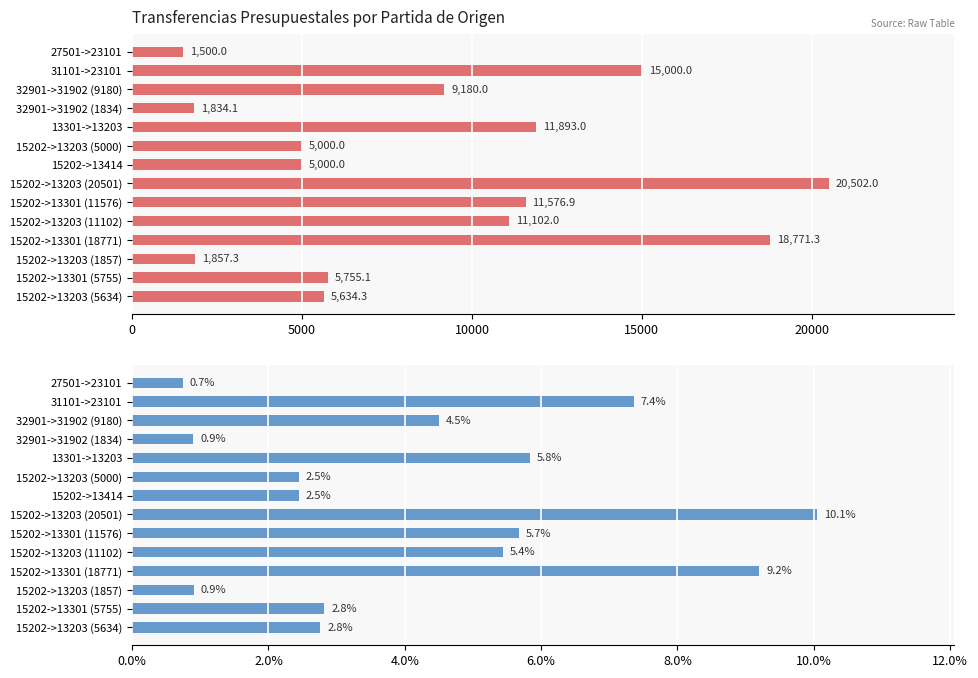

At which category is the sum across all series the highest?

15202->13203 (20501)